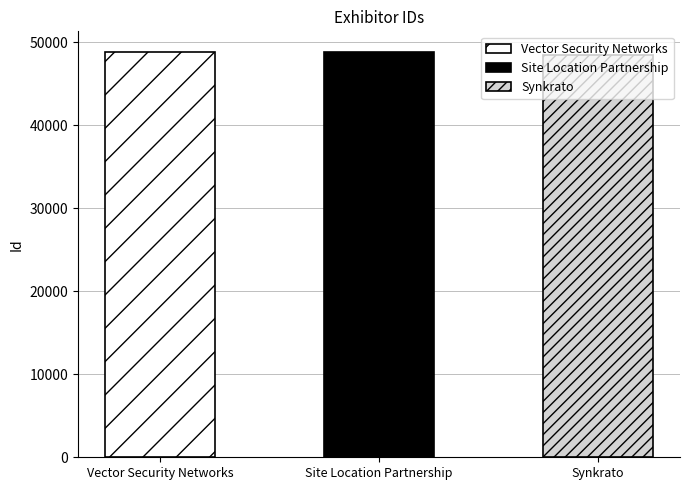

What is the change in value from Site Location Partnership to Synkrato?

-320